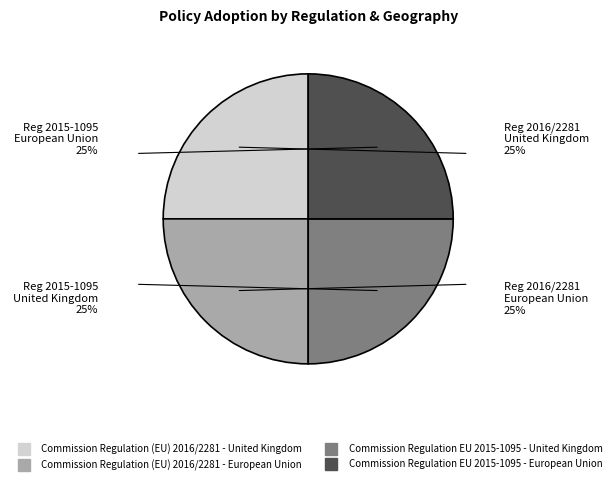

Does Commission Regulation EU 2015-1095 - European Union represent more than half of the total?

No